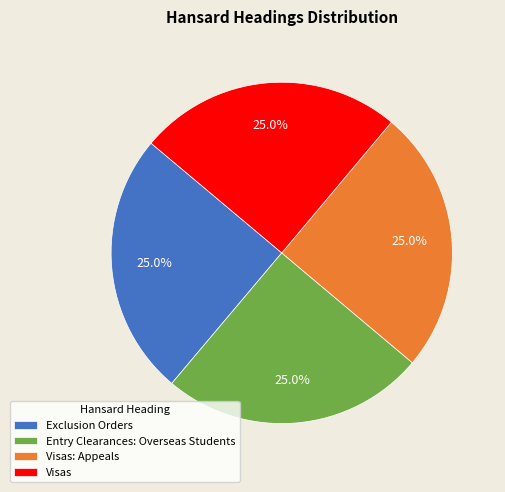

Is there a majority slice in this chart?

No